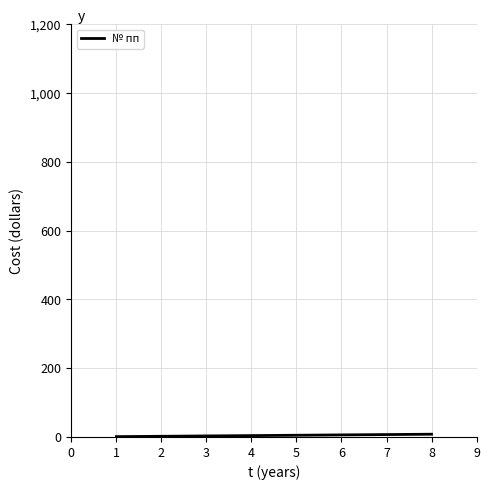

How many series are shown in this chart?

1